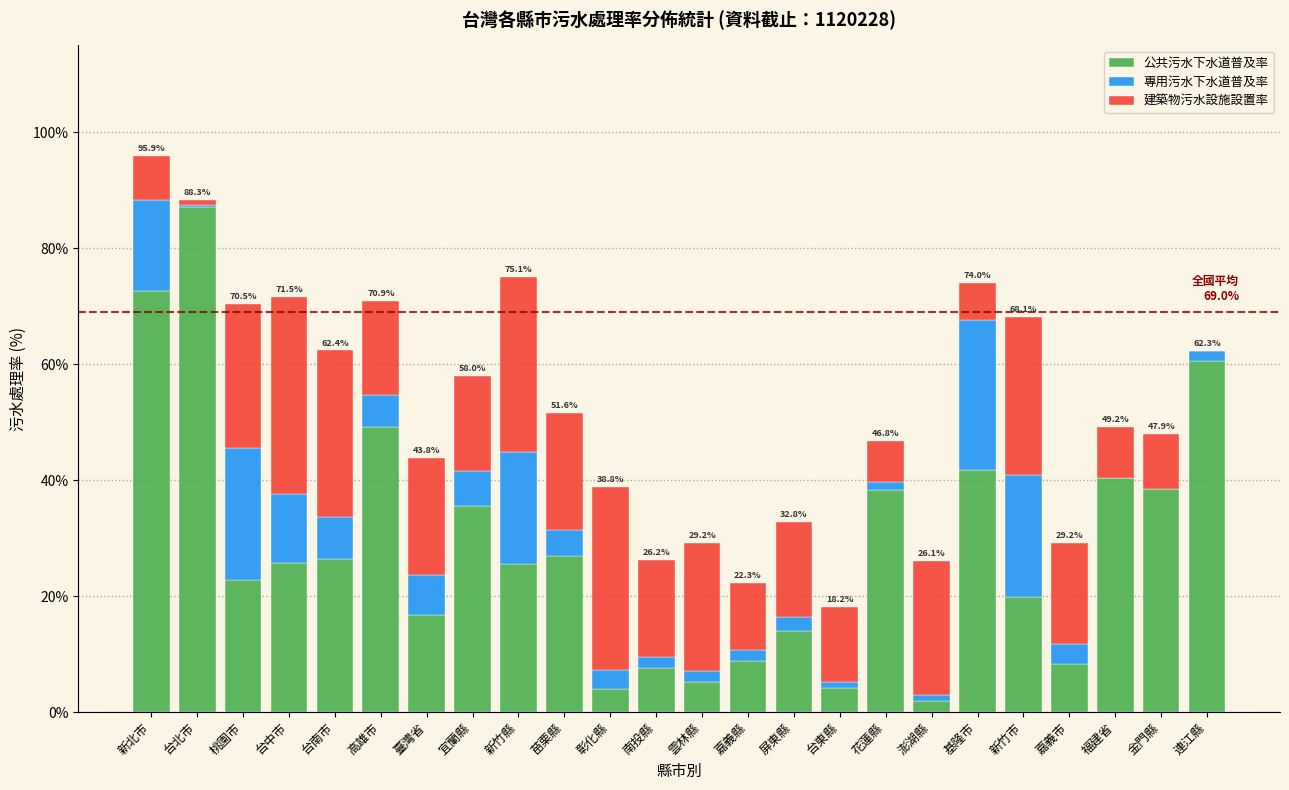

At which category is the sum across all series the highest?

新北市